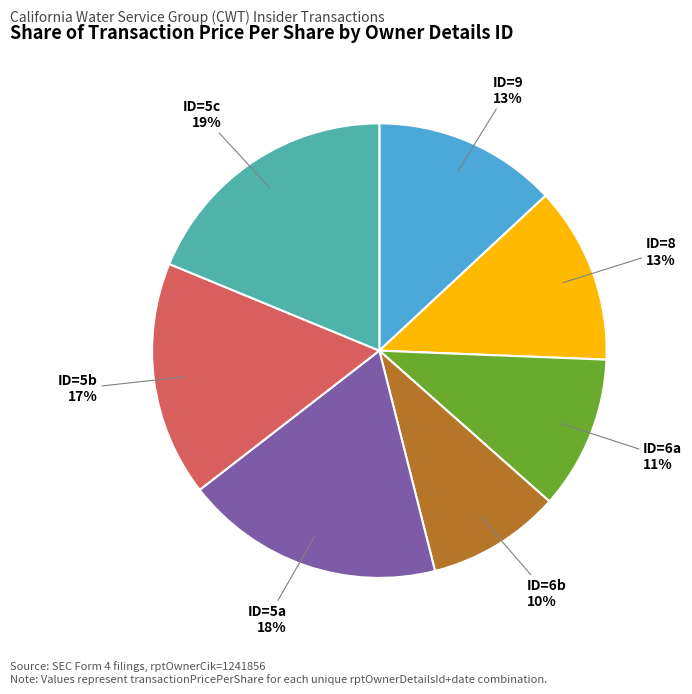

Does any single category account for the majority?

No